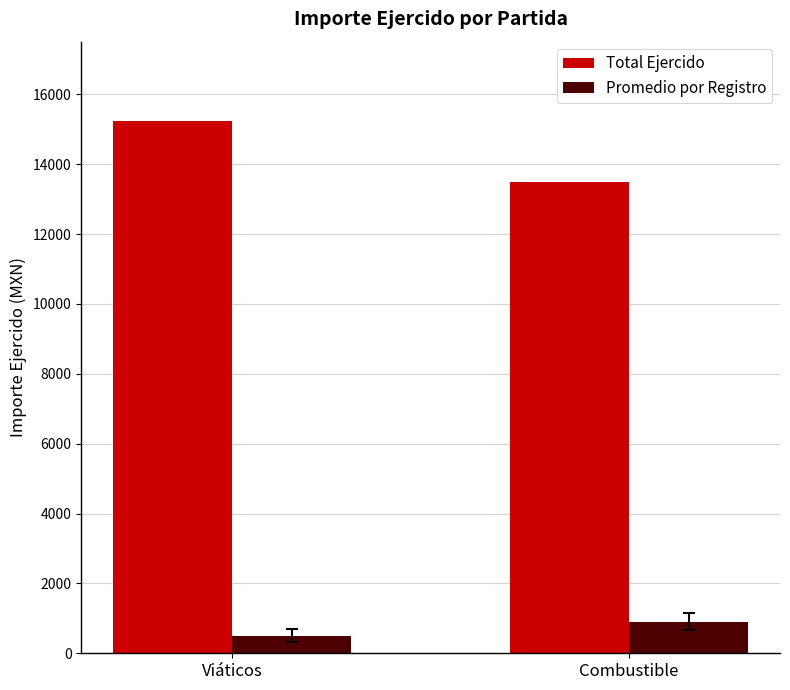

At which label does Total Ejercido reach its minimum?

Combustible